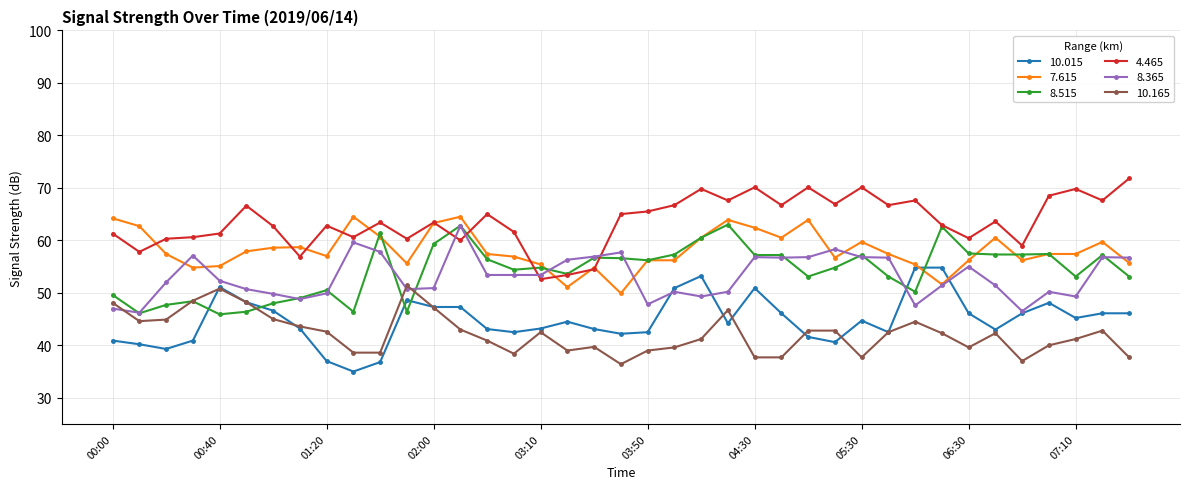

What is the value of the 10.165 point at the 13th from the left?

47.2